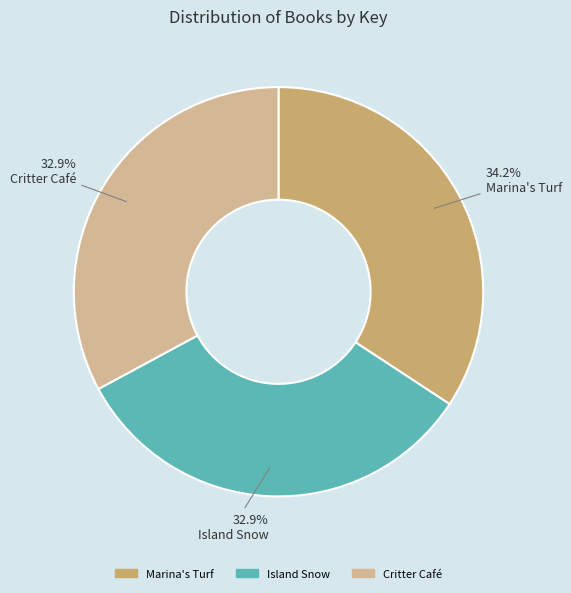

Is it true that Island Snow is 33% of the pie?

True